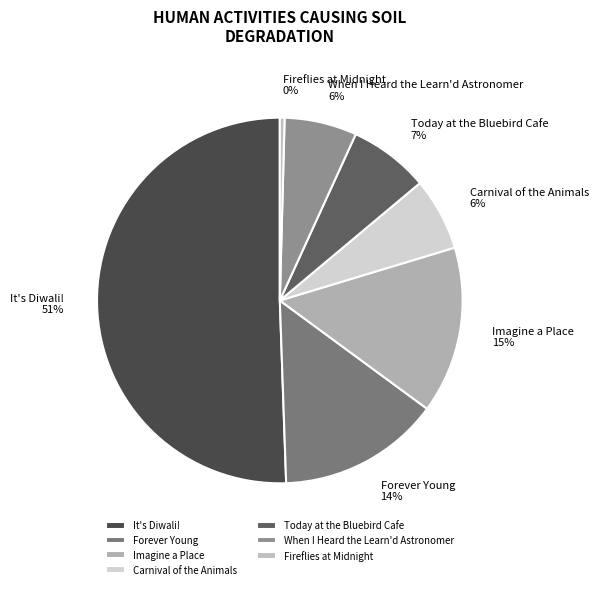

To the nearest percent, what is the combined percentage of Today at the Bluebird Cafe and Forever Young?

21%